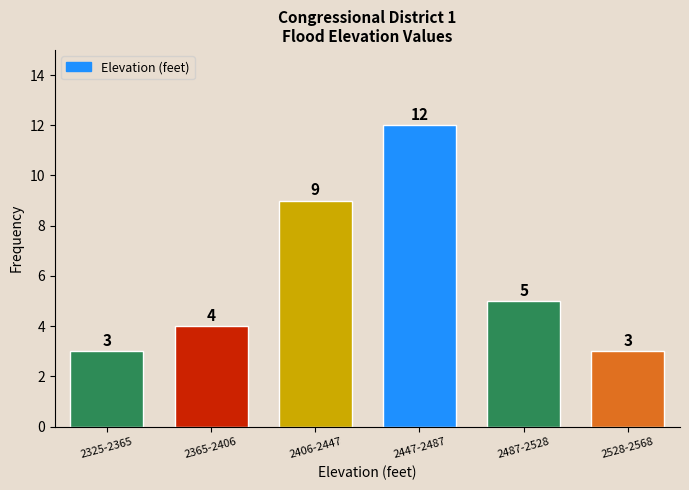

Reading left to right, what are all the values shown in this chart?

3	4	9	12	5	3